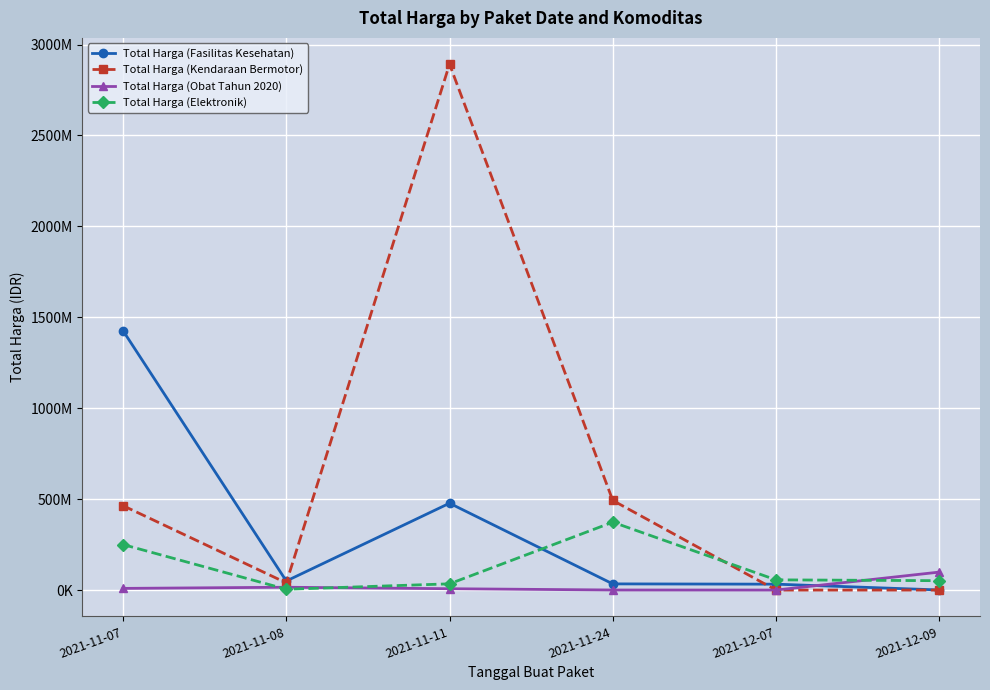

Reading left to right, list all the values displayed in this chart.

Total Harga (Fasilitas Kesehatan): 1425867900	49730040	477600000	34000000	32441200	577875
Total Harga (Kendaraan Bermotor): 464002100	39440000	2892122000	493000000	0	0
Total Harga (Obat Tahun 2020): 9180000	15513960	7401240	333600	78000	98772570
Total Harga (Elektronik): 250350000	4350000	34292000	373404000	56152800	51601000